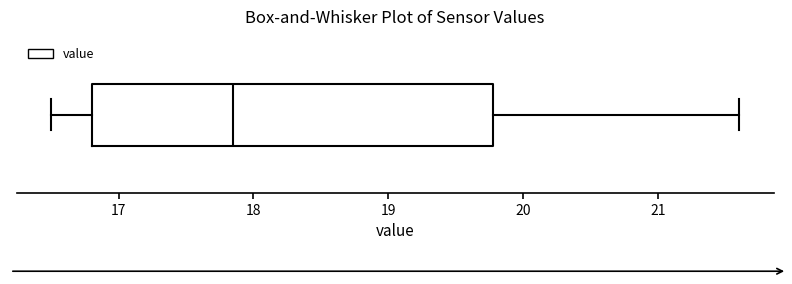

Read this box plot against the x-axis: the position of the median line, the range covered by the box, and the ends of both whiskers. The values are not printed on the chart, so give them approximately, as read against the axis.

median 17.9, box 16.8 to 19.8, whiskers 16.5 to 21.6